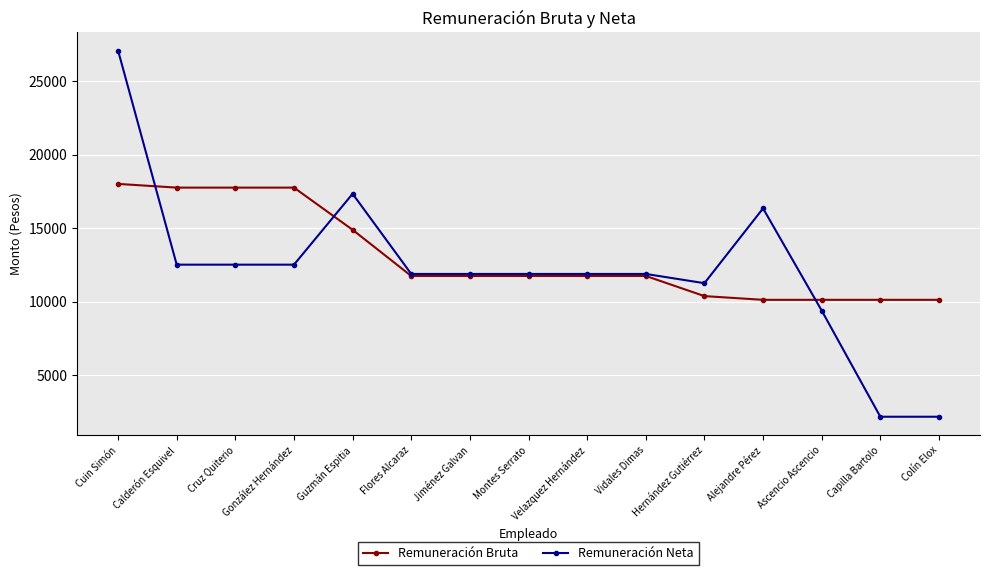

Between Cuin Simón and Velazquez Hernández, which series saw the biggest shift?

Remuneración Neta